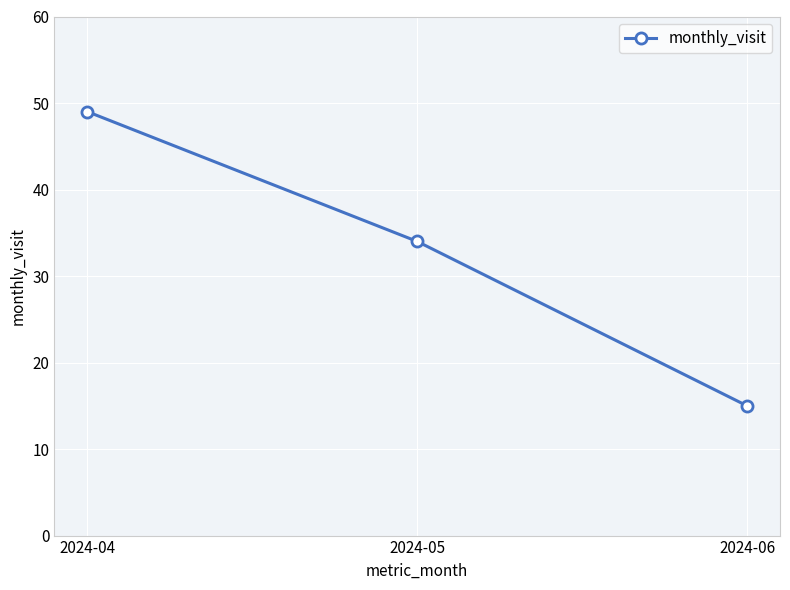

Rank the categories by value from lowest to highest.

2024-06, 2024-05, 2024-04